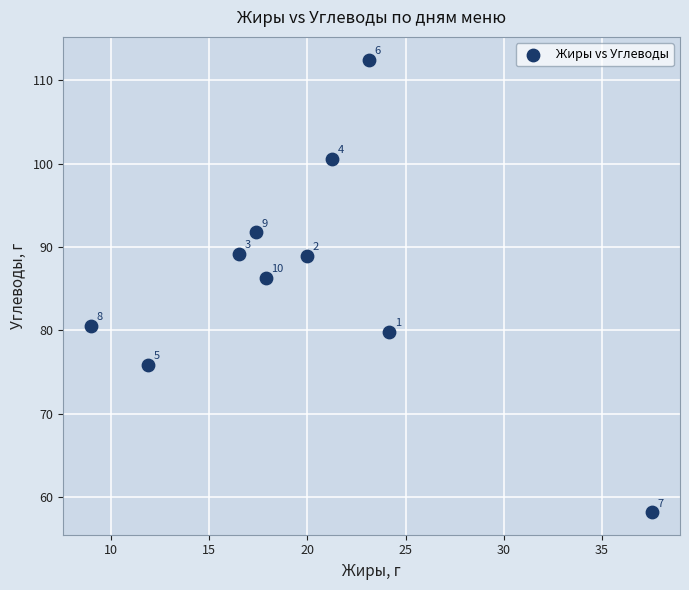

What is the average Y value?

86.4